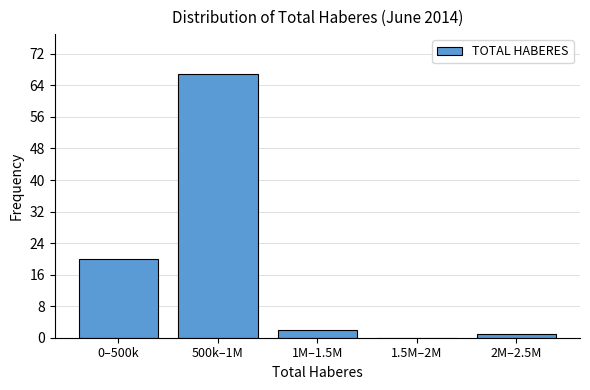

Reading left to right, list all the values displayed in this chart.

0–500k=20	500k–1M=67	1M–1.5M=2	1.5M–2M=0	2M–2.5M=1